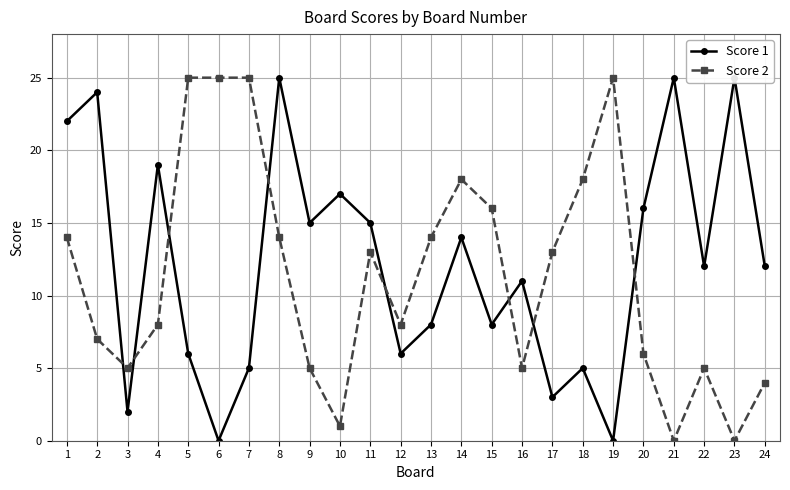

Which category has the lowest value in the Score 2 series?

21